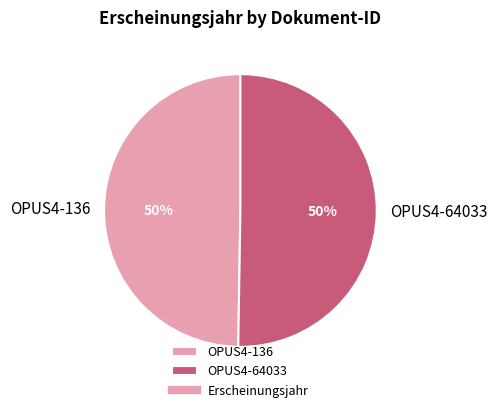

How many segments does this pie chart have?

2